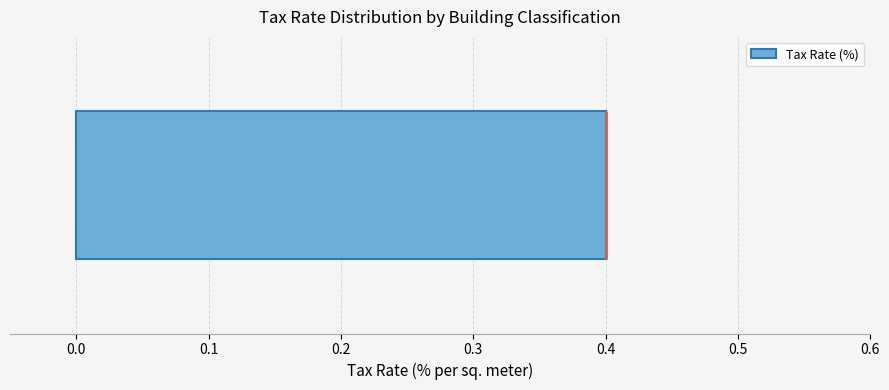

Where is the left edge of the box on the x-axis? The values are not printed on the chart, so give them approximately, as read against the axis.

0.0